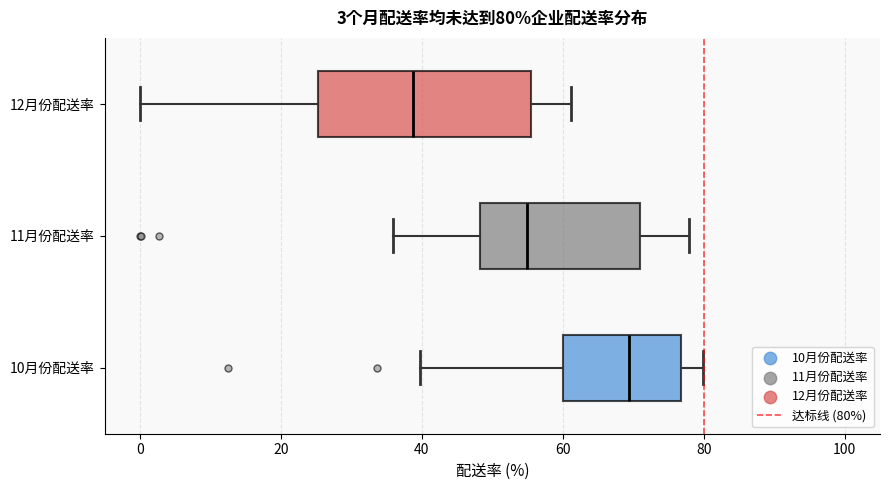

Comparing the boxes themselves (not the whiskers), which one is the widest?

12月份配送率